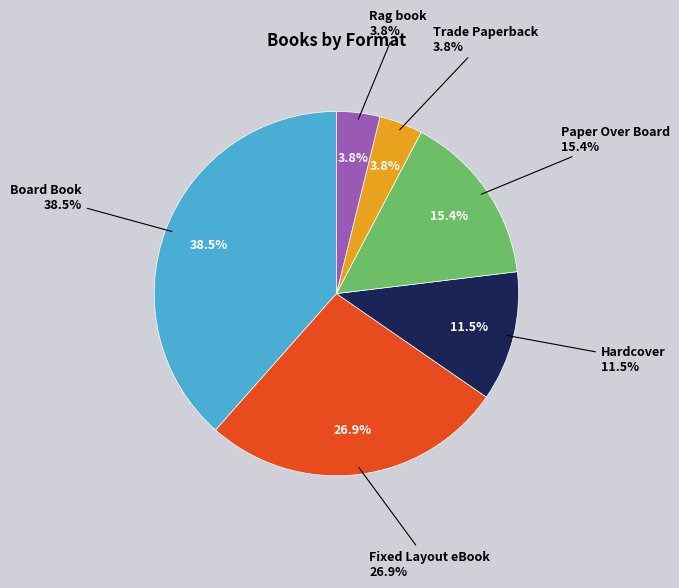

Count the number of slices in the pie.

6